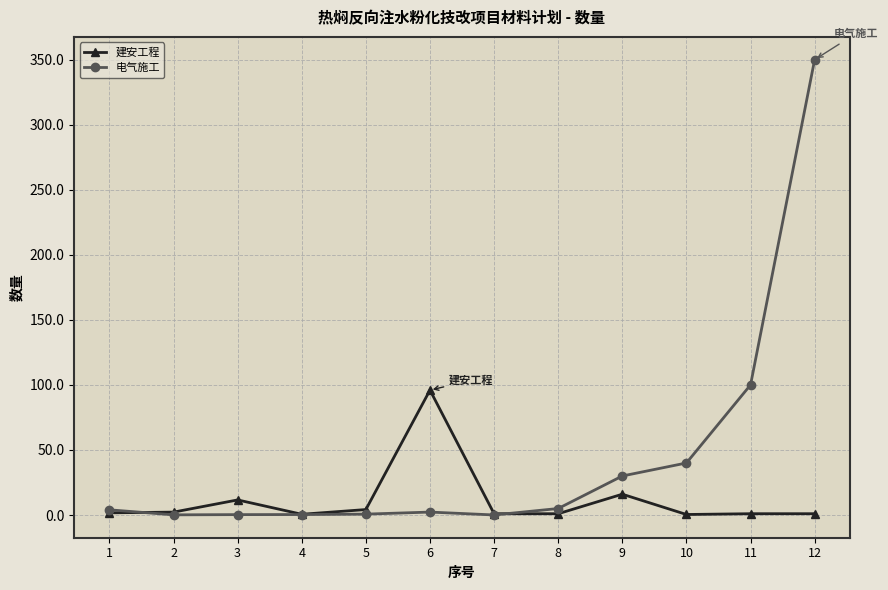

True or false: 建安工程 has more than 1 points higher than both neighbors.

True